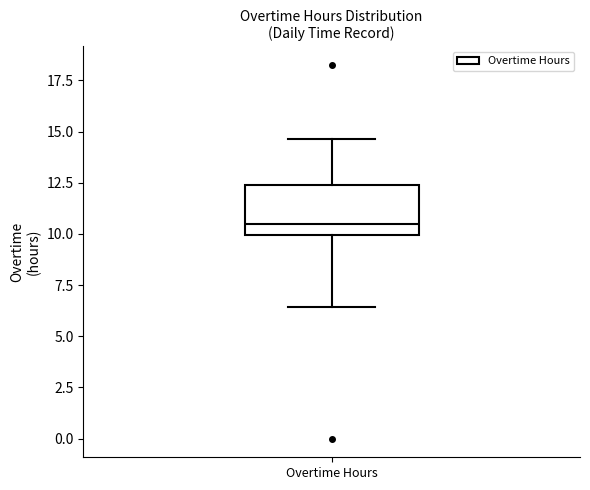

Transcribe this box plot: give where the median line is, the range the box spans, and where the two whiskers end, as read against the y-axis. The values are not printed on the chart, so give them approximately, as read against the axis.

median 10.5, box 10.0 to 12.5, whiskers 6.5 to 14.5